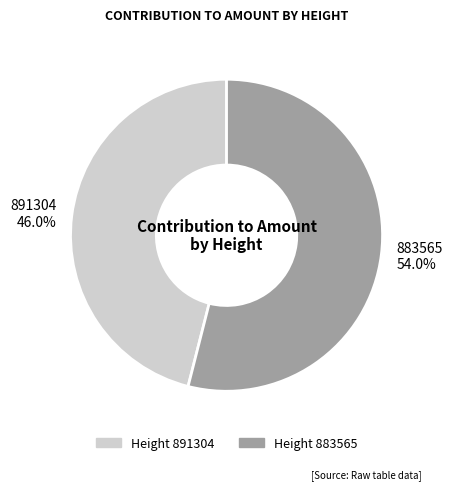

What is the smallest slice in the pie chart?

Height 891304